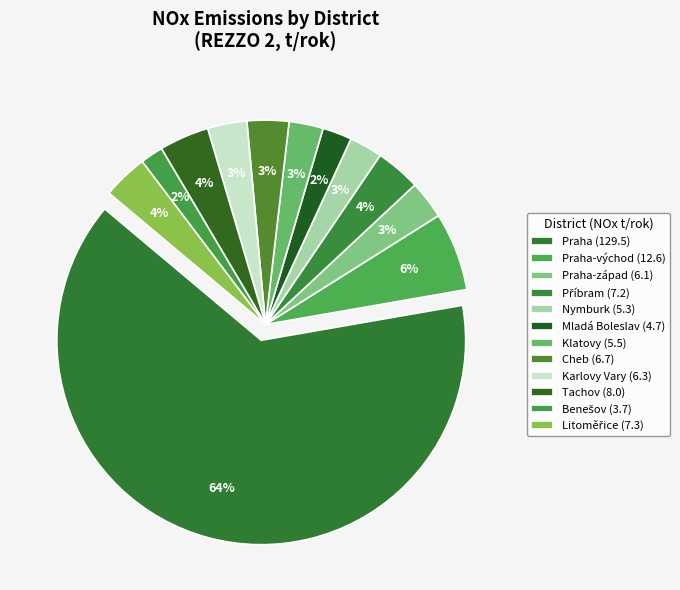

How many slices are in this pie chart?

12